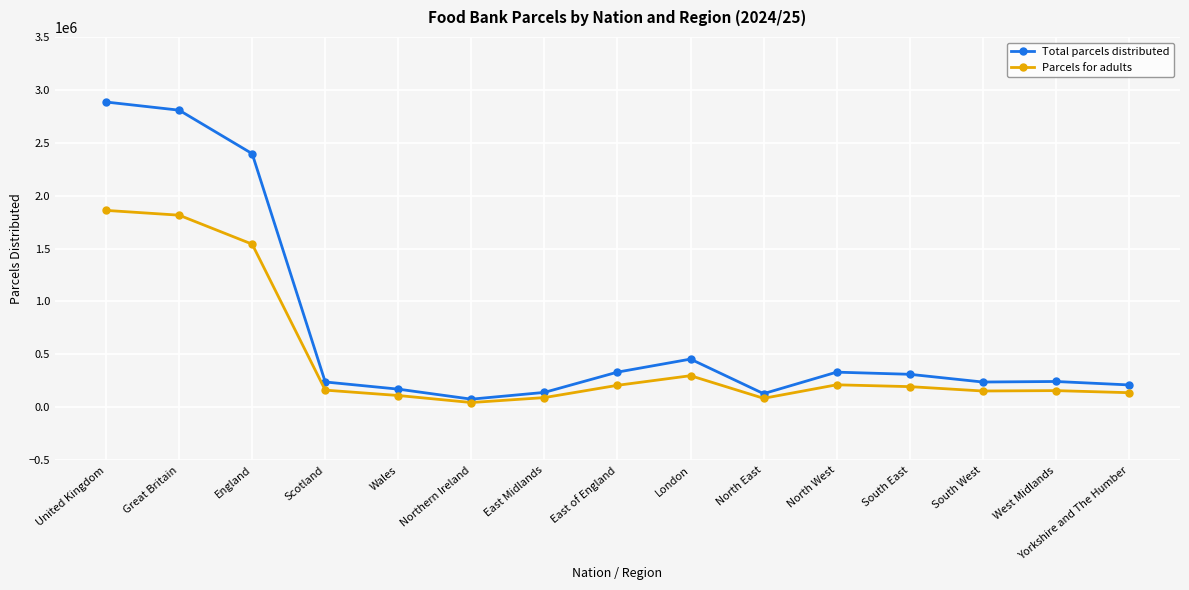

Is the value of Parcels for adults at England greater than the value of Total parcels distributed at United Kingdom?

No